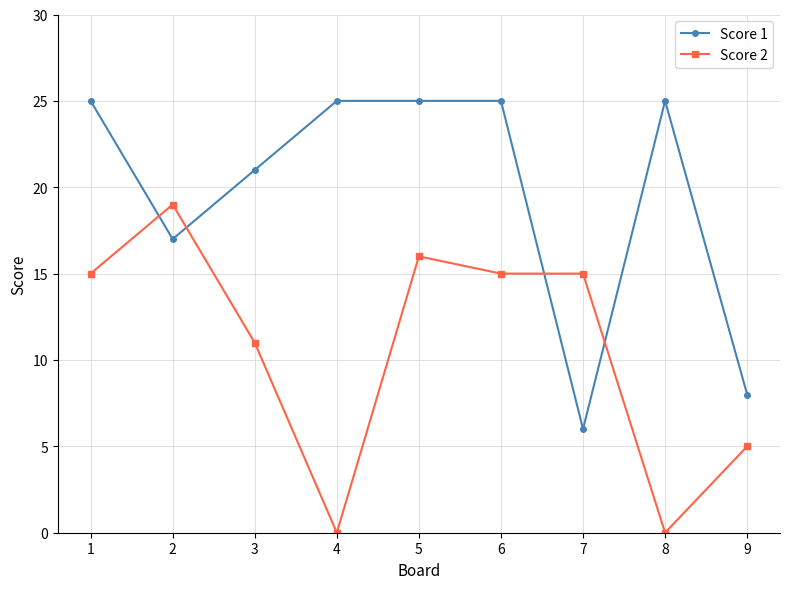

What is the difference between the maximum and second lowest values in the Score 2 series?

19